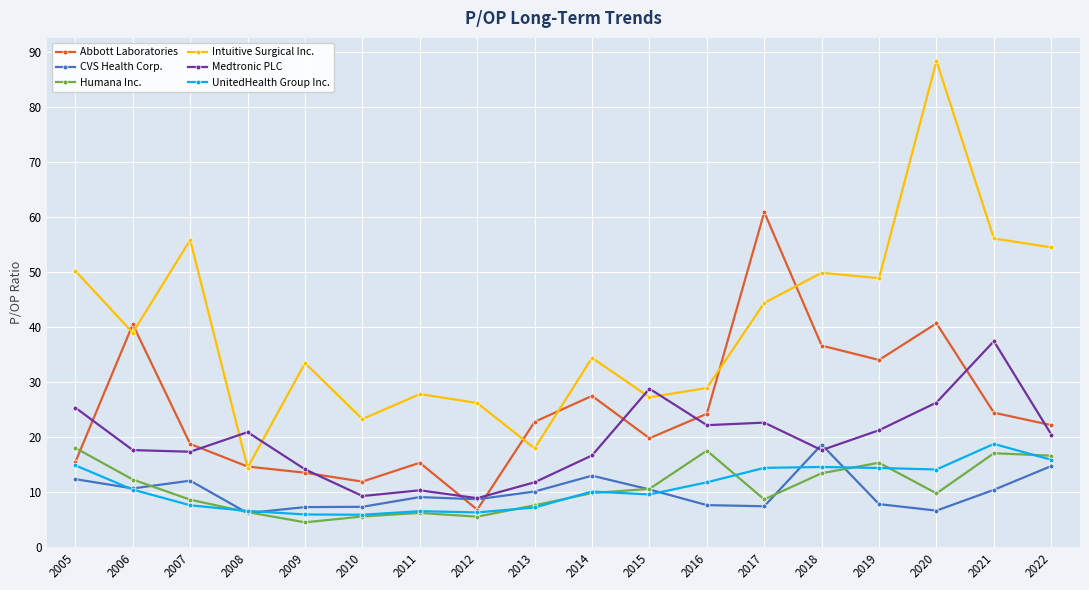

At which category does the chart reach its peak across all series?

2020